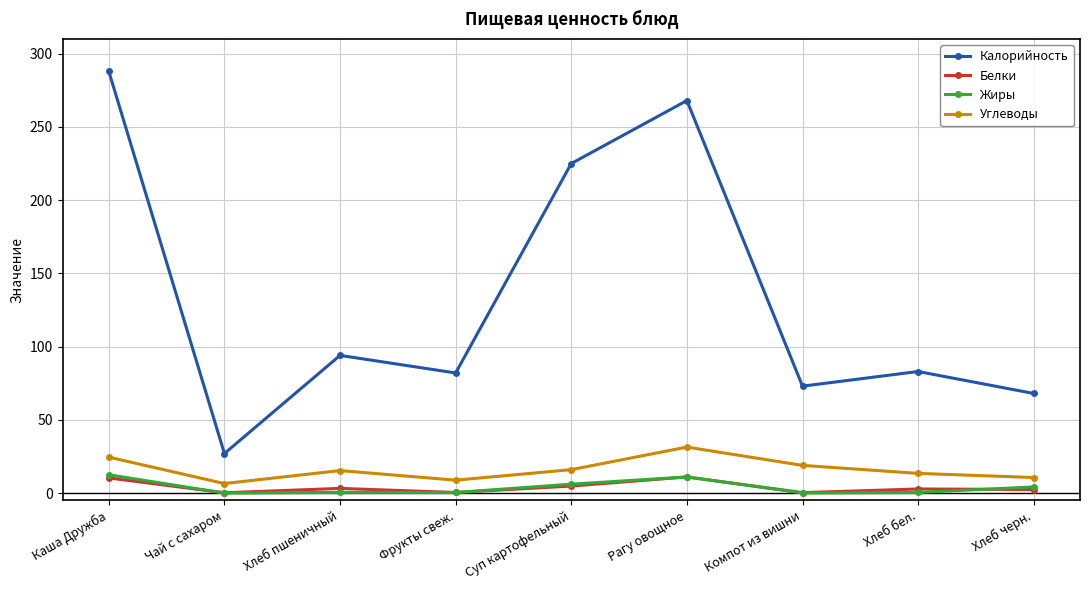

How many lines are shown in the chart?

4